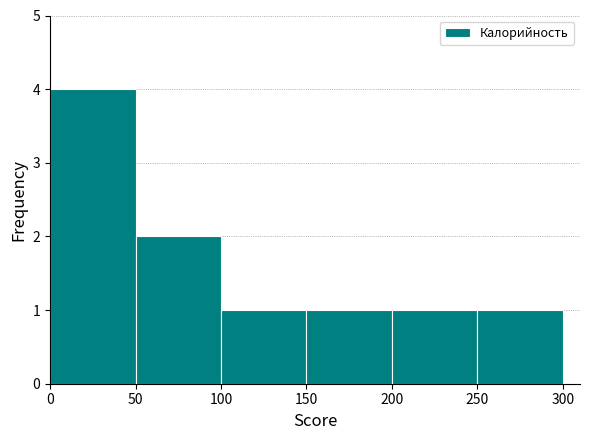

Reading left to right, list every bar in this chart as the range it spans on the x-axis followed by its height. The values are not printed on the chart, so give them approximately, as read against the axis.

0 to 50: 4
50 to 100: 2
100 to 150: 1
150 to 200: 1
200 to 250: 1
250 to 300: 1